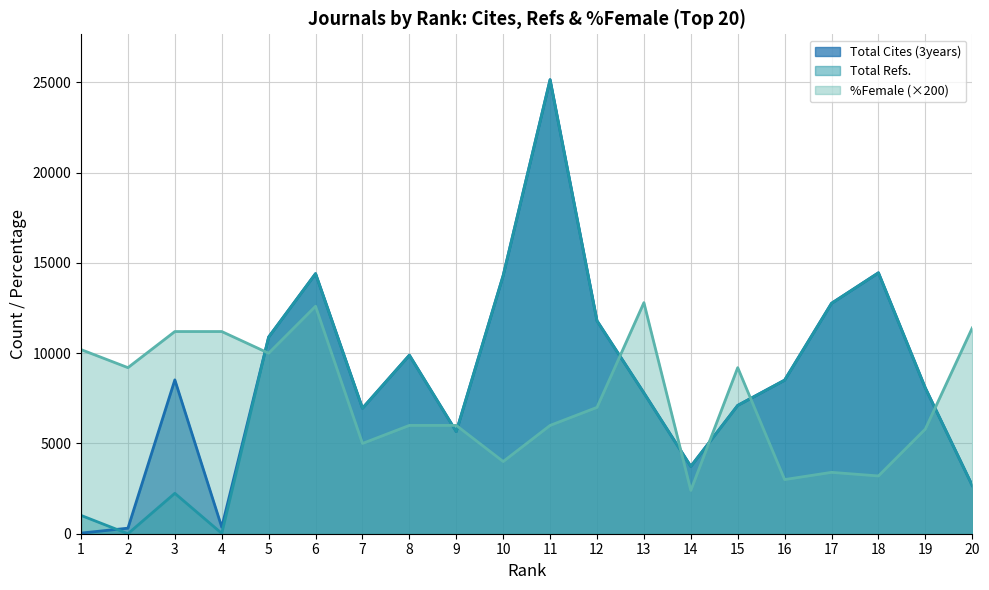

True or false: Total Cites (3years) has a value of 6952 at 7.

True